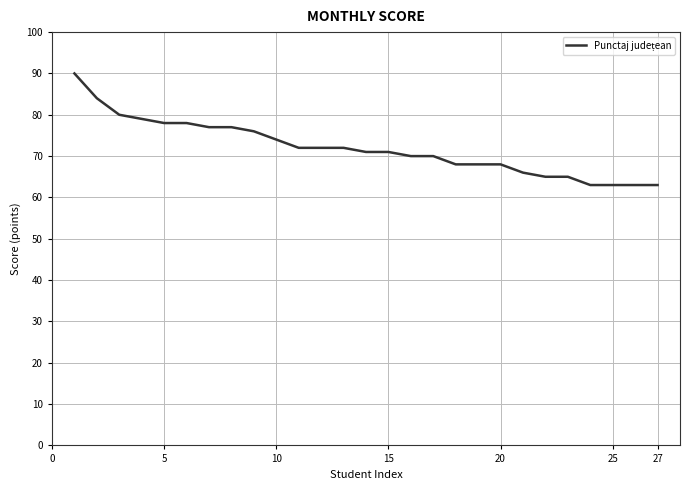

What is the difference between the maximum and minimum values?

27